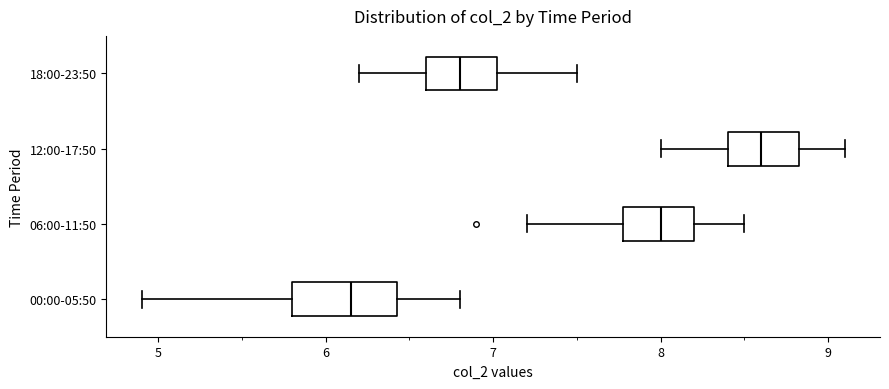

Where does the median line of the box for 12:00-17:50 sit on the x-axis? The values are not printed on the chart, so give them approximately, as read against the axis.

8.6